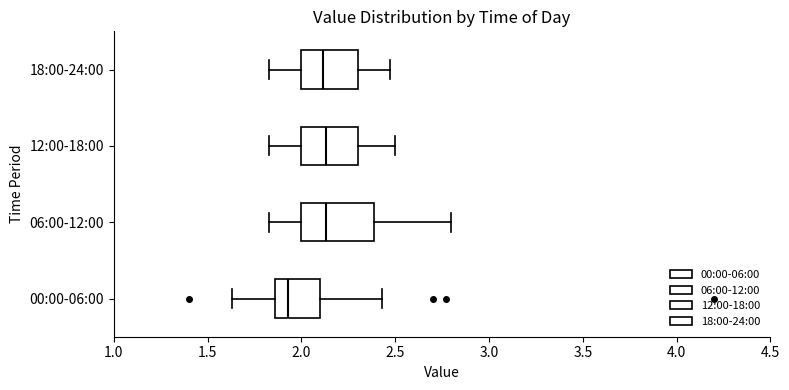

Which box's median line is the furthest to the left?

00:00-06:00